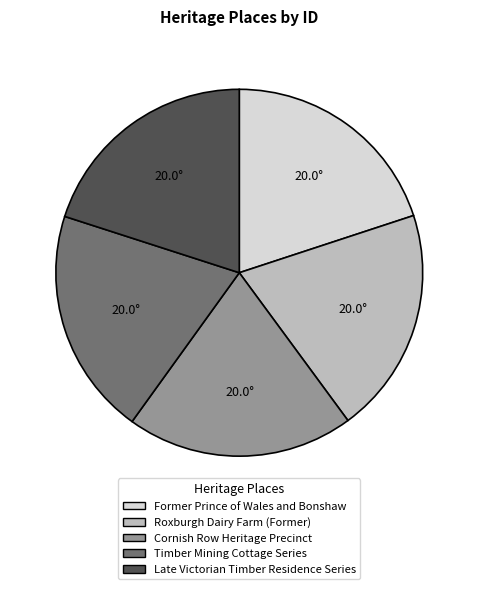

What is the ratio of the value at Cornish Row Heritage Precinct to the value at Roxburgh Dairy Farm (Former)?

1.0